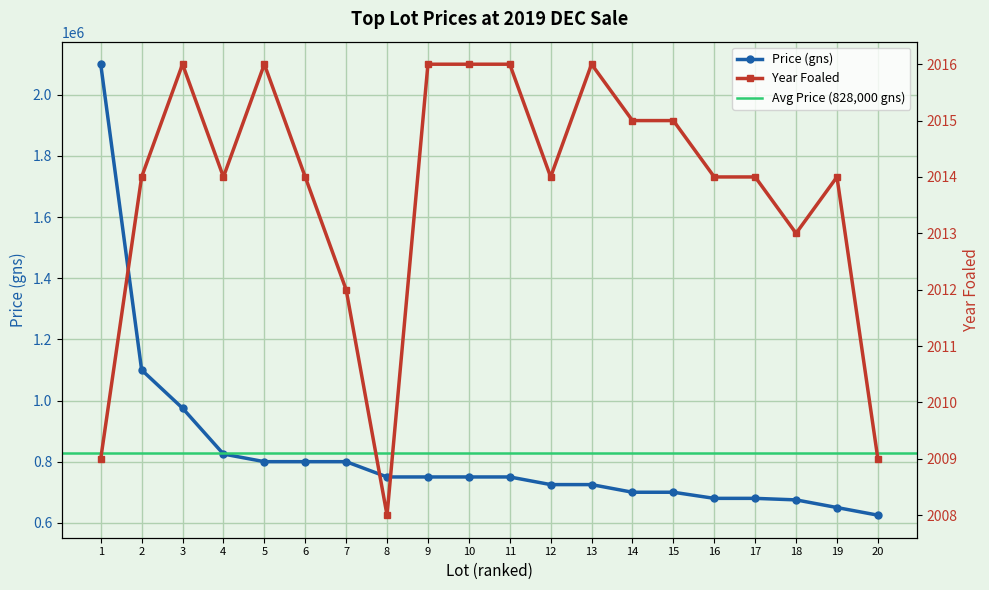

What is the value of the Price (gns) point at the 10th from the left?

750000